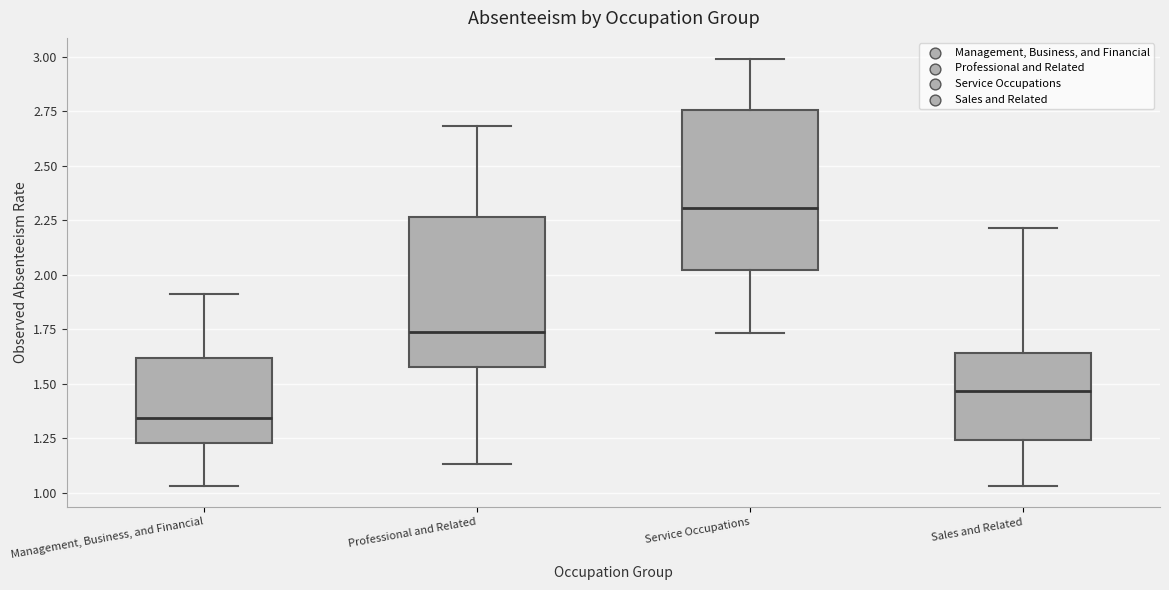

Reading left to right, transcribe this box plot: for each box, give where its median line is, the range the box spans, and where its two whiskers end, as read against the y-axis. The values are not printed on the chart, so give them approximately, as read against the axis.

Management, Business, and Financial: median 1.35, box 1.25 to 1.60, whiskers 1.05 to 1.90
Professional and Related: median 1.75, box 1.60 to 2.25, whiskers 1.15 to 2.70
Service Occupations: median 2.30, box 2.00 to 2.75, whiskers 1.75 to 3.00
Sales and Related: median 1.45, box 1.25 to 1.65, whiskers 1.05 to 2.20